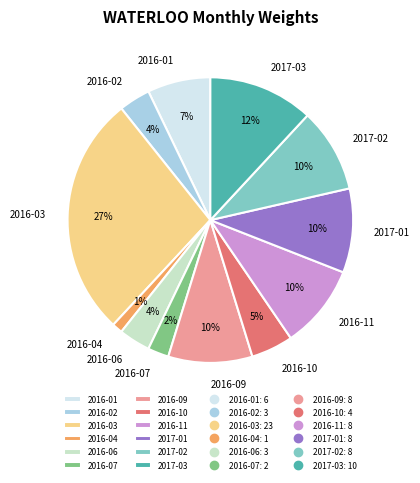

The 2016-04 slice represents 1% of the pie. True or false?

True